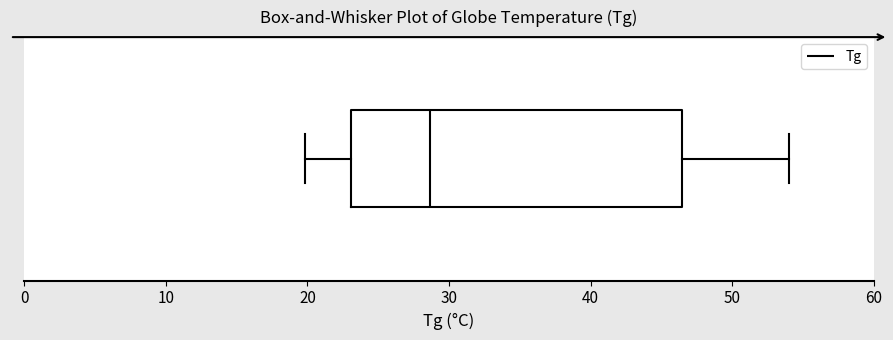

Transcribe this box plot: give where the median line is, the range the box spans, and where the two whiskers end, as read against the x-axis. The values are not printed on the chart, so give them approximately, as read against the axis.

median 29, box 23 to 46, whiskers 20 to 54